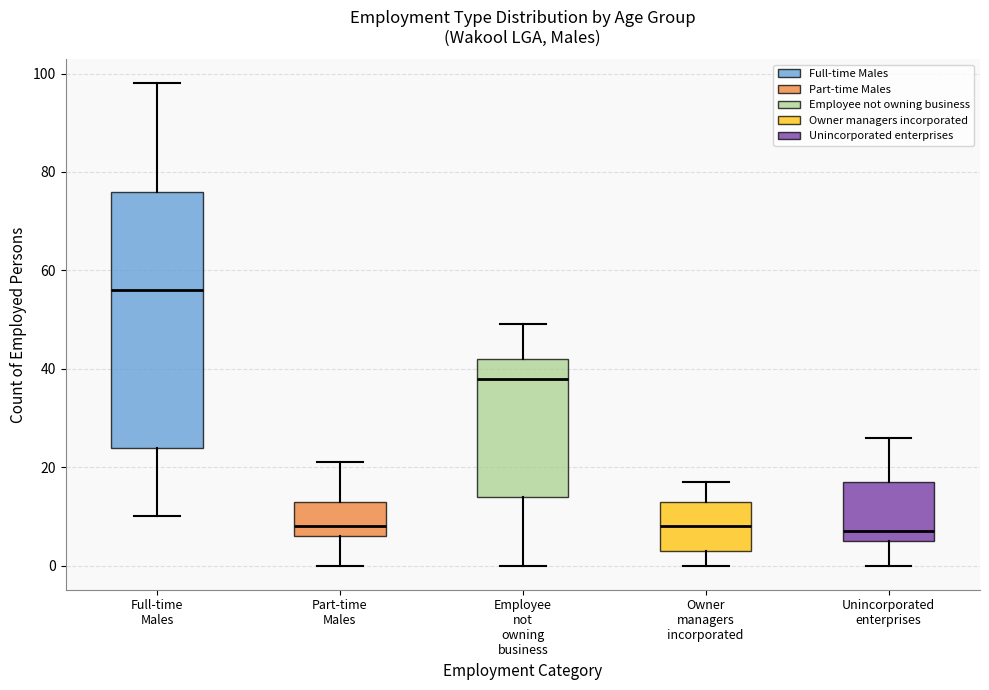

Reading left to right, read every box against the y-axis: the position of its median line, the range the box covers, and the ends of its whiskers. The values are not printed on the chart, so give them approximately, as read against the axis.

Full-time Males: median 56, box 24 to 76, whiskers 10 to 98
Part-time Males: median 8, box 6 to 14, whiskers 0 to 22
Employee not owning business: median 38, box 14 to 42, whiskers 0 to 50
Owner managers incorporated: median 8, box 4 to 14, whiskers 0 to 18
Unincorporated enterprises: median 8, box 6 to 18, whiskers 0 to 26